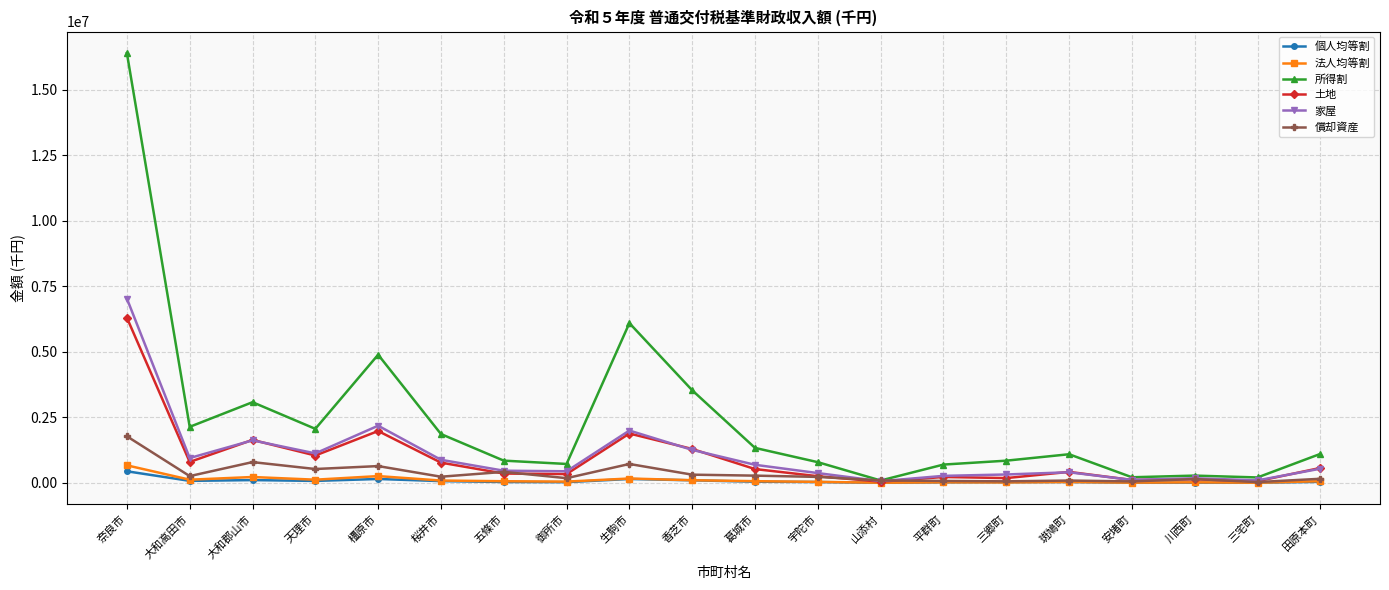

At which category does 家屋 reach its first local valley?

大和高田市